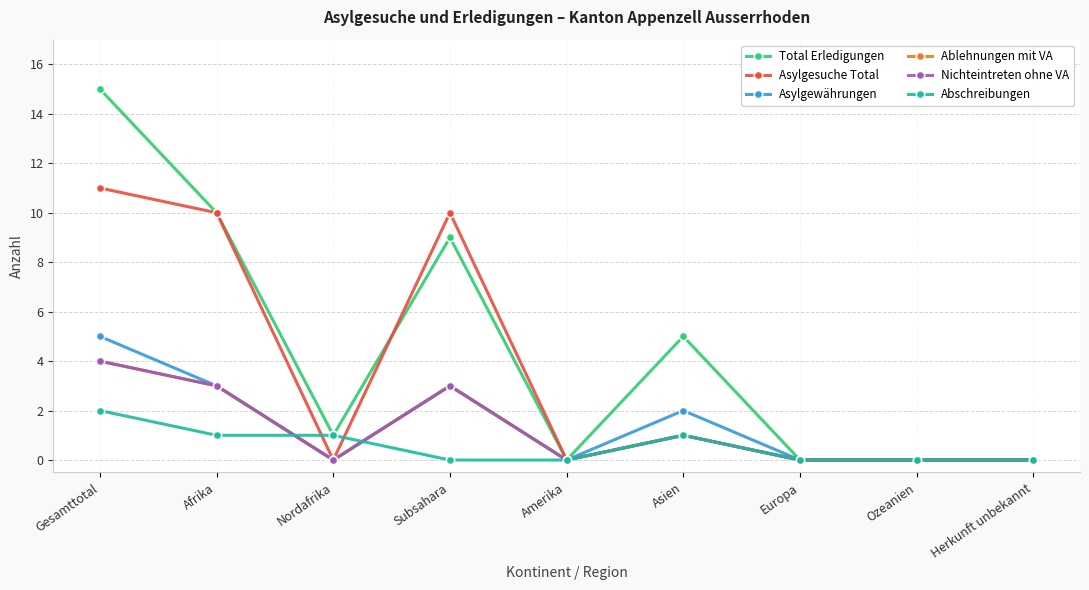

At which category is the sum across all series the highest?

Gesamttotal